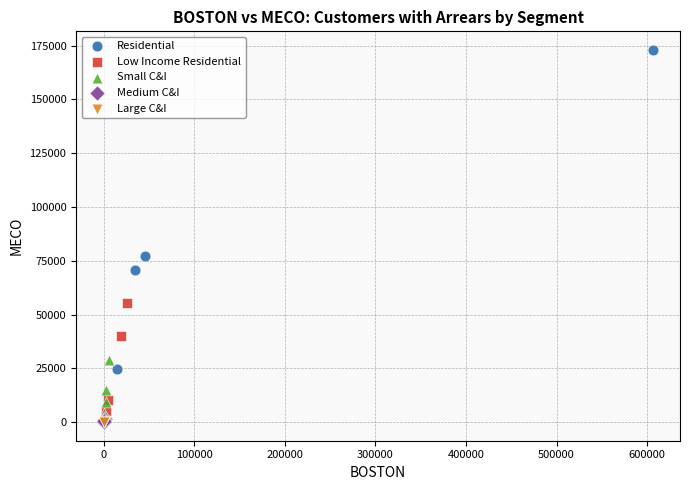

Which series reaches the maximum Y coordinate?

Residential